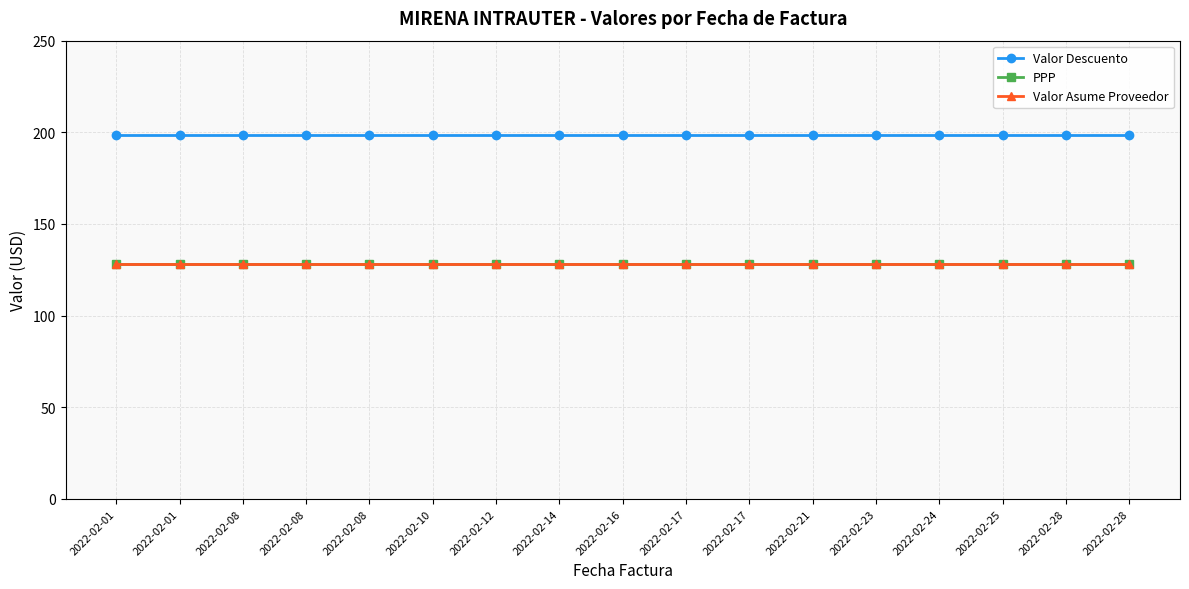

What is the minimum value shown in the chart?

128.3